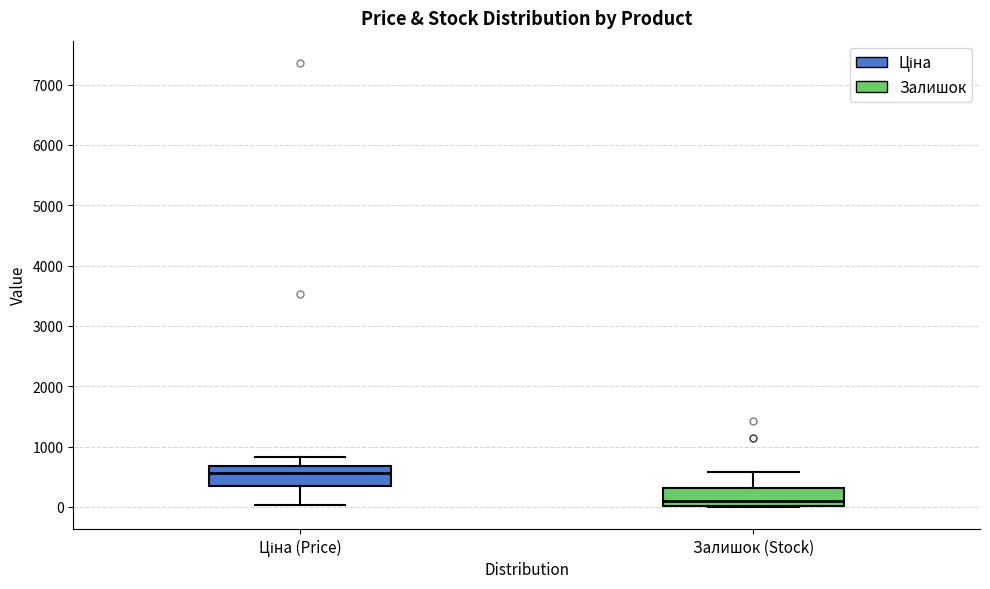

Which box's median line is the highest?

Ціна (Price)